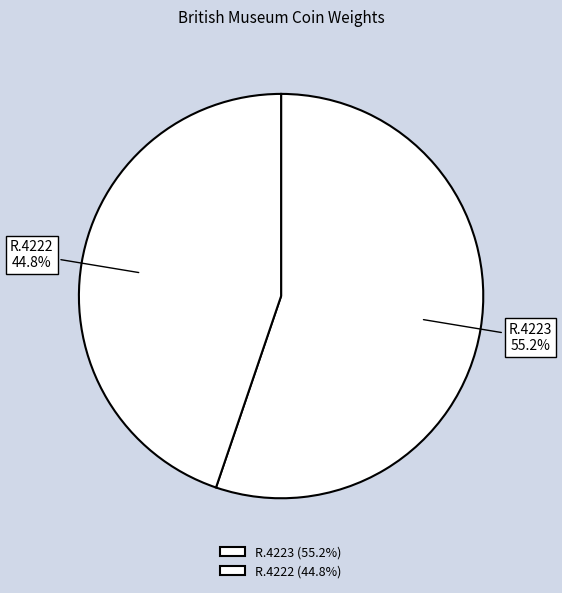

How many slices are in this pie chart?

2